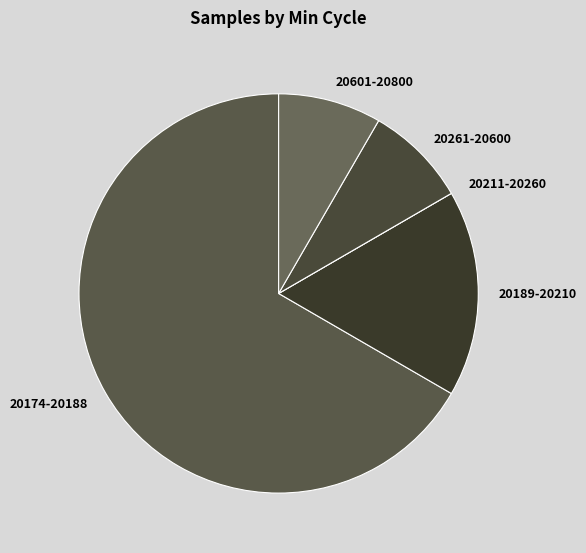

The 20601-20800 slice represents 8% of the pie. True or false?

True